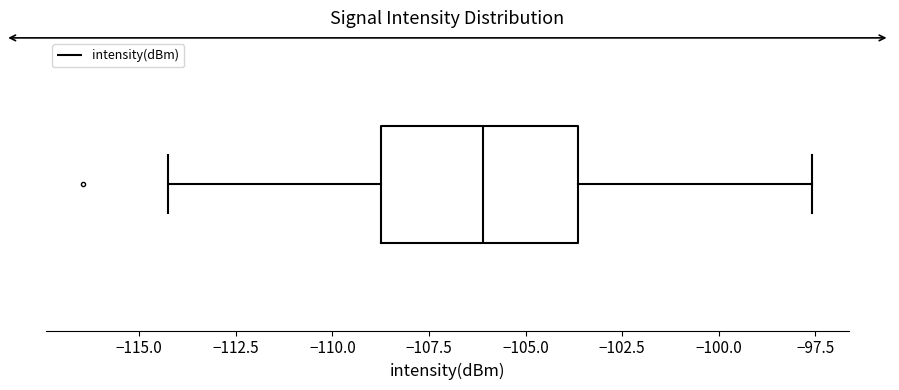

Where is the left edge of the box on the x-axis? The values are not printed on the chart, so give them approximately, as read against the axis.

-108.5